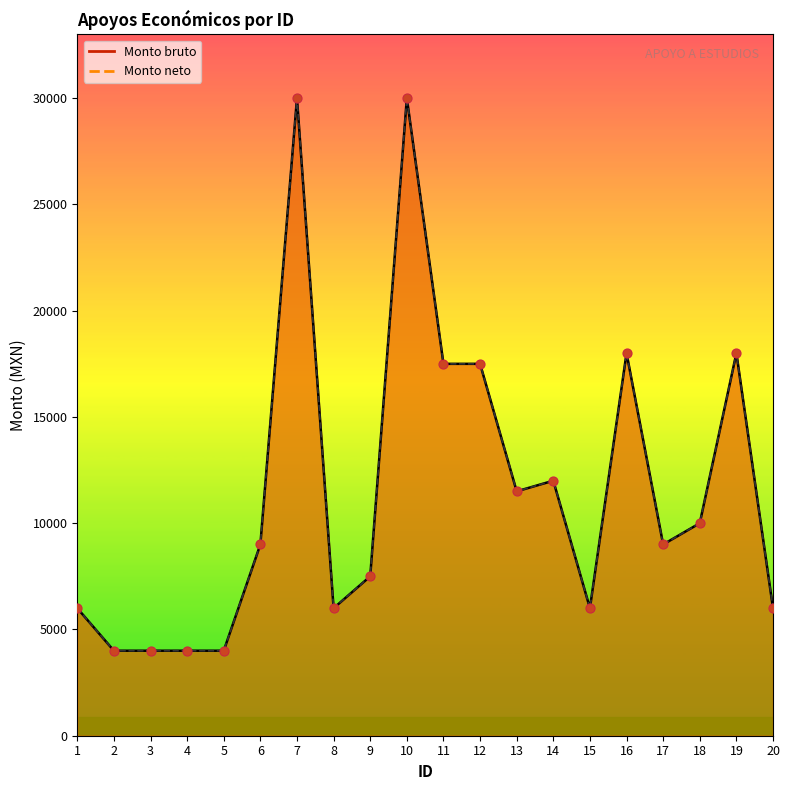

Which series reaches the minimum Y coordinate?

Monto bruto